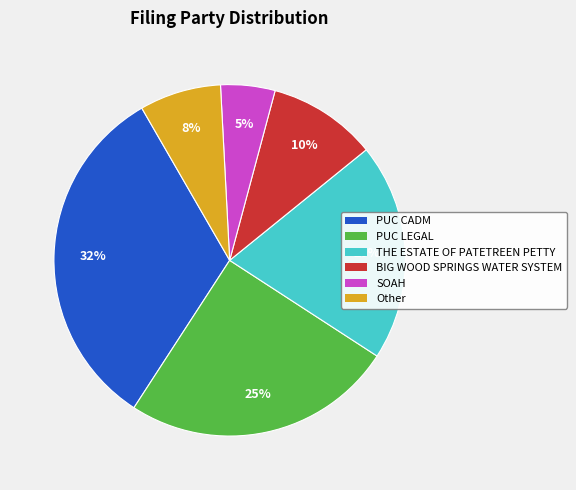

How many slices are in this pie chart?

6